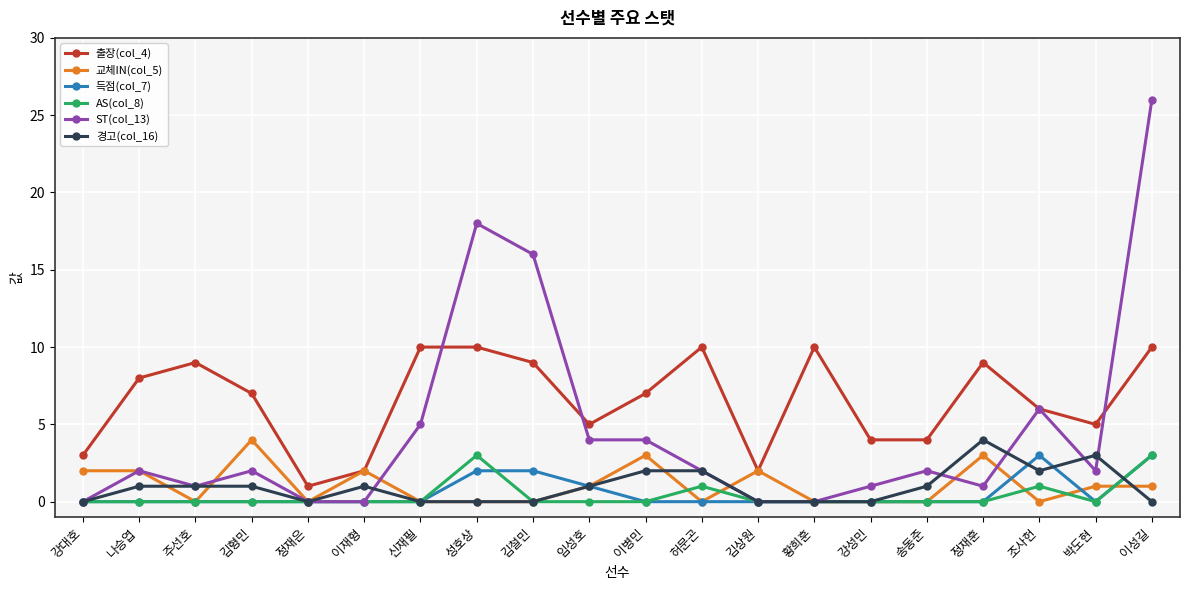

True or false: 출장(col_4) and 득점(col_7) intersect in this chart.

False